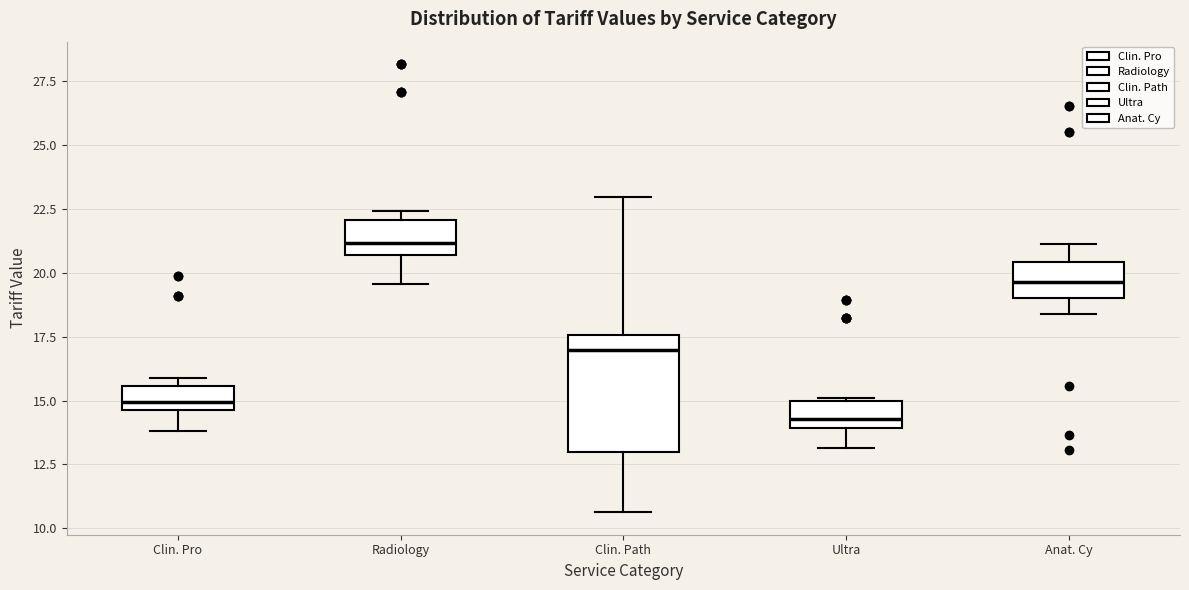

Comparing the boxes themselves (not the whiskers), which one is the tallest?

Clin. Path